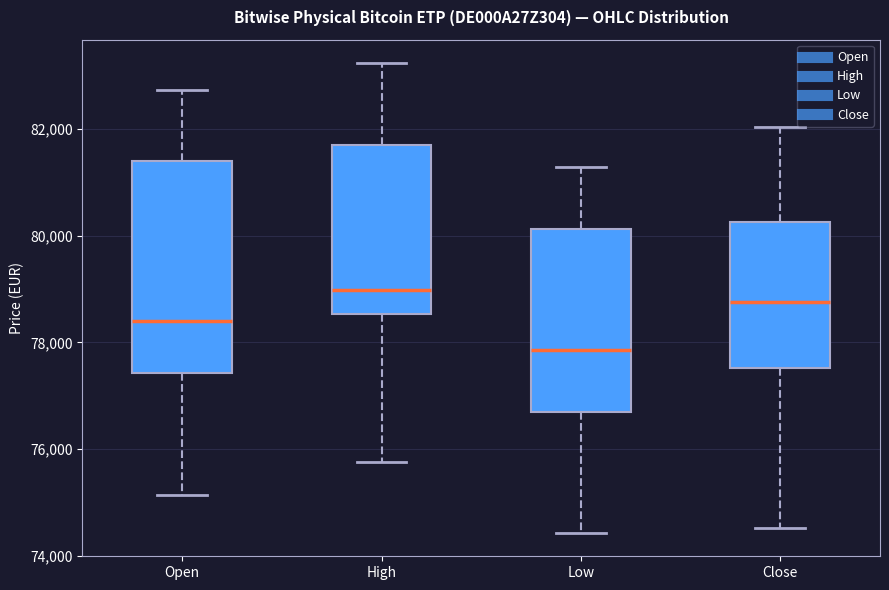

Which box has the highest median line?

High